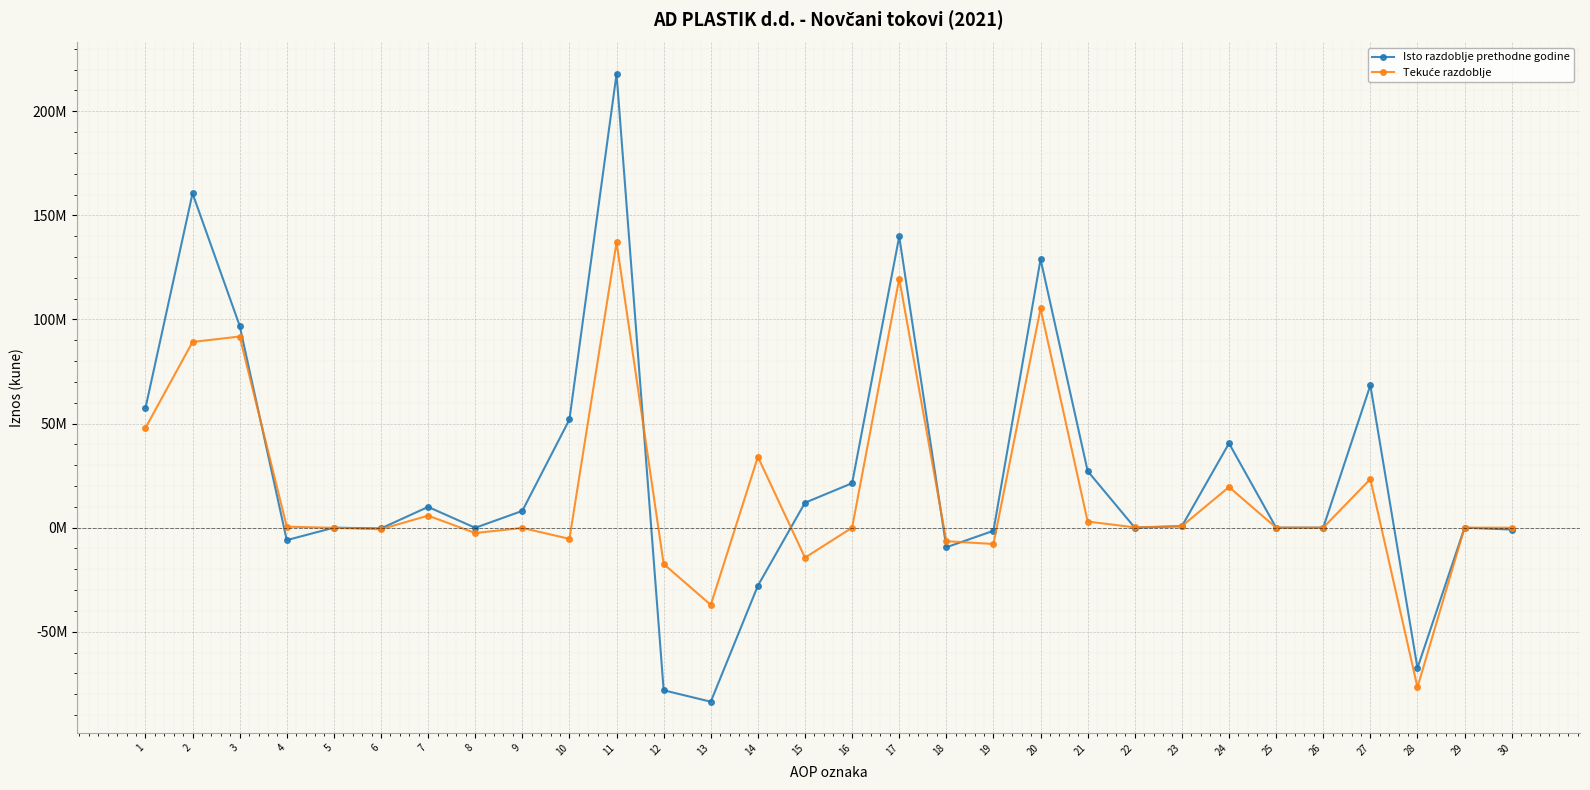

Which has a higher value, 10 or 28?

10